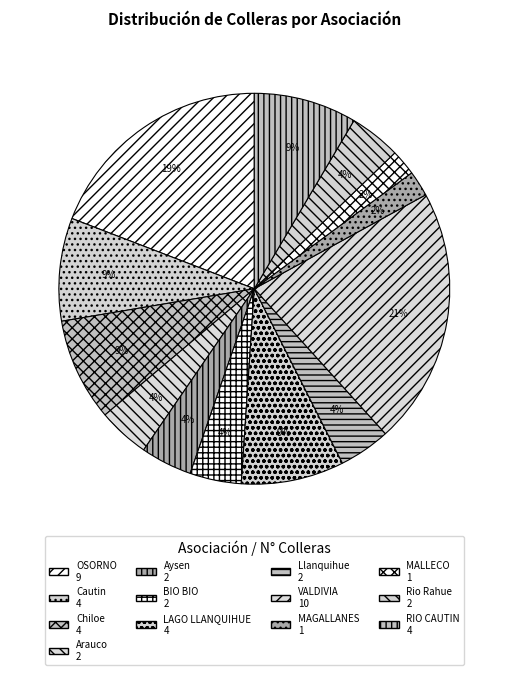

Count the number of slices in the pie.

13